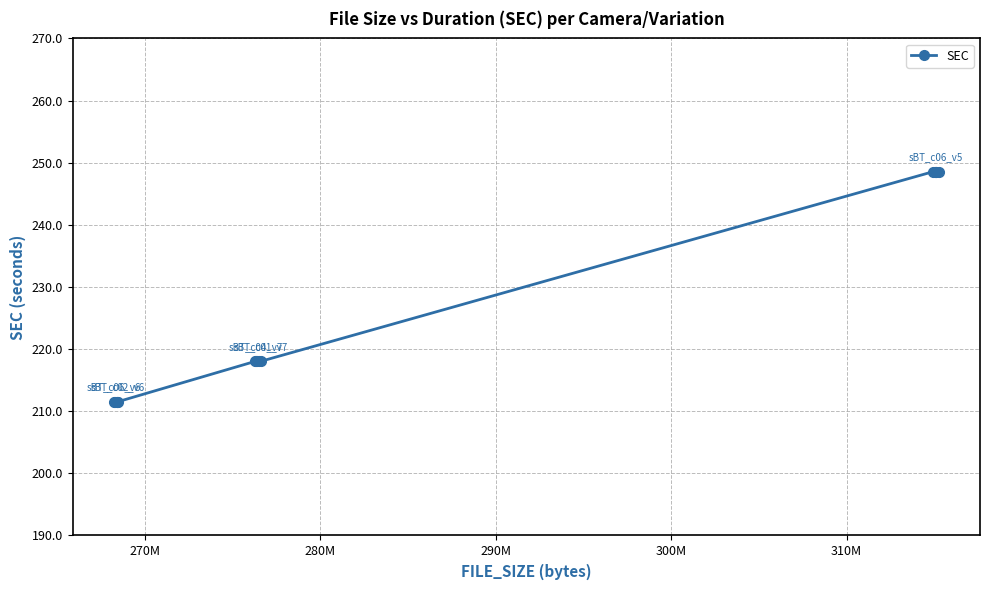

What is the smallest value displayed?

211.5